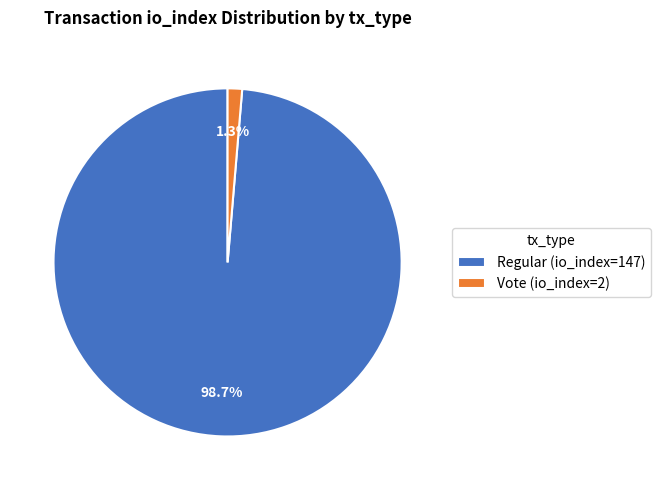

Combined, what portion of the pie is Regular (io_index=147) and Vote (io_index=2)?

100.0%